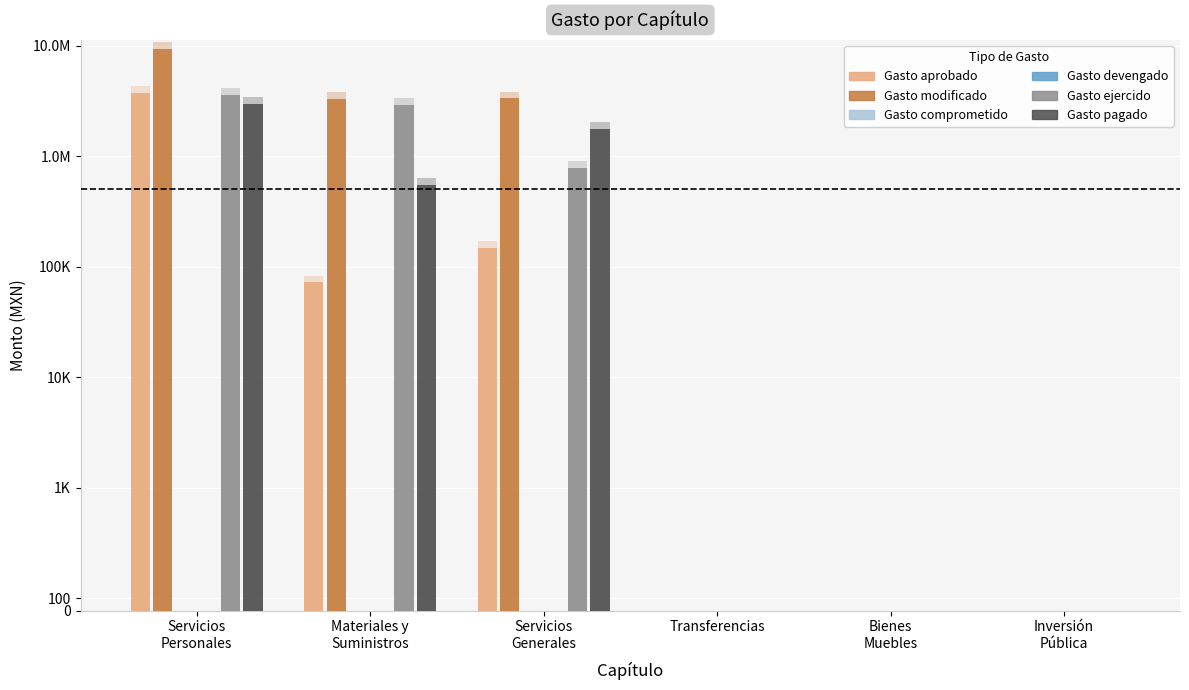

Which label corresponds to the smallest value in the chart?

Transferencias